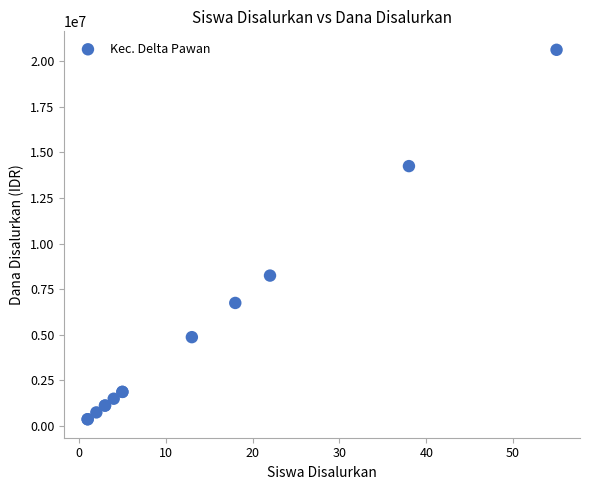

What Y value in the scatter plot is closest to 10500000?

8250000